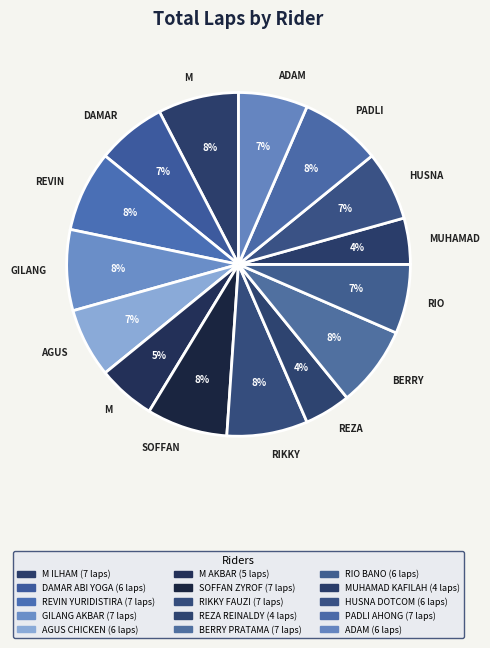

To the nearest percent, what is the difference between the largest and smallest slice percentages?

3%